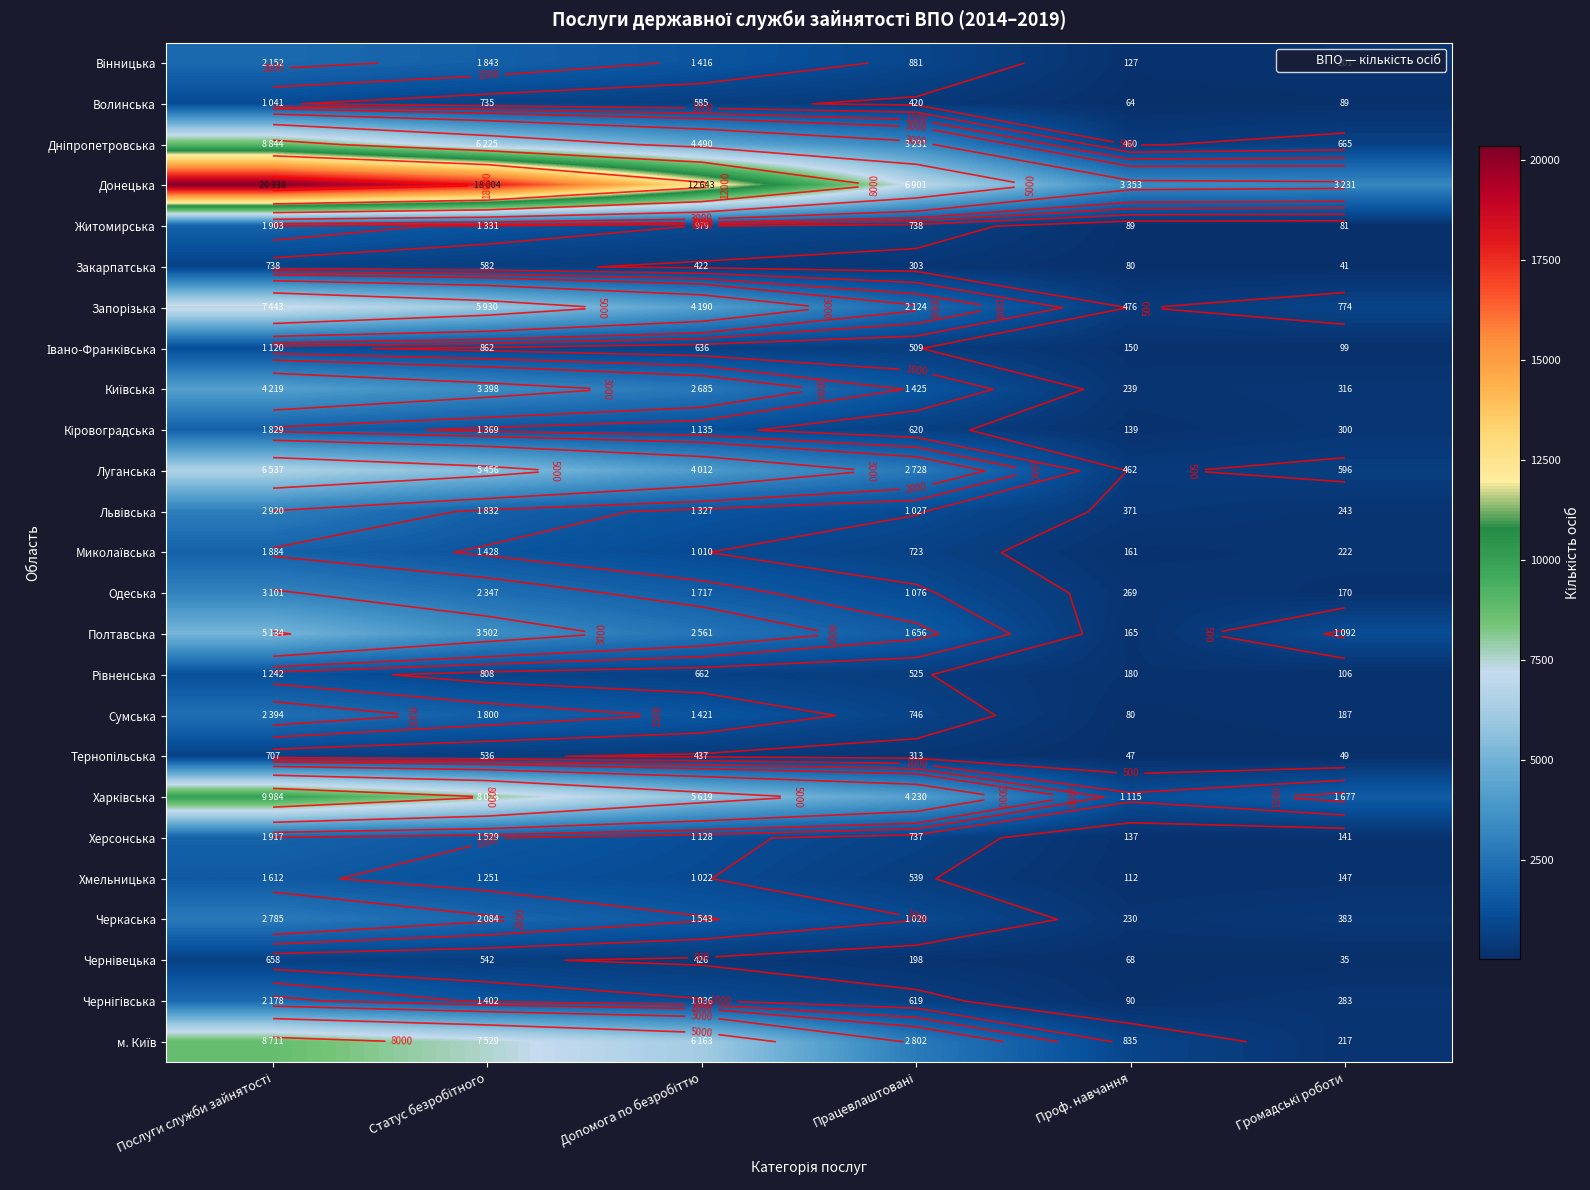

What is the spread (max minus min) of values at Громадські роботи?

3196